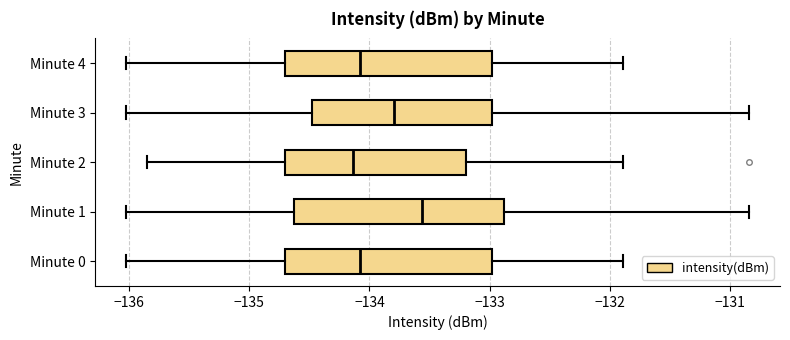

Reading bottom to top, read every box against the x-axis: the position of its median line, the range the box covers, and the ends of its whiskers. The values are not printed on the chart, so give them approximately, as read against the axis.

Minute 0: median -134.1, box -134.7 to -133.0, whiskers -136.0 to -131.9
Minute 1: median -133.6, box -134.6 to -132.9, whiskers -136.0 to -130.8
Minute 2: median -134.1, box -134.7 to -133.2, whiskers -135.9 to -131.9
Minute 3: median -133.8, box -134.5 to -133.0, whiskers -136.0 to -130.8
Minute 4: median -134.1, box -134.7 to -133.0, whiskers -136.0 to -131.9